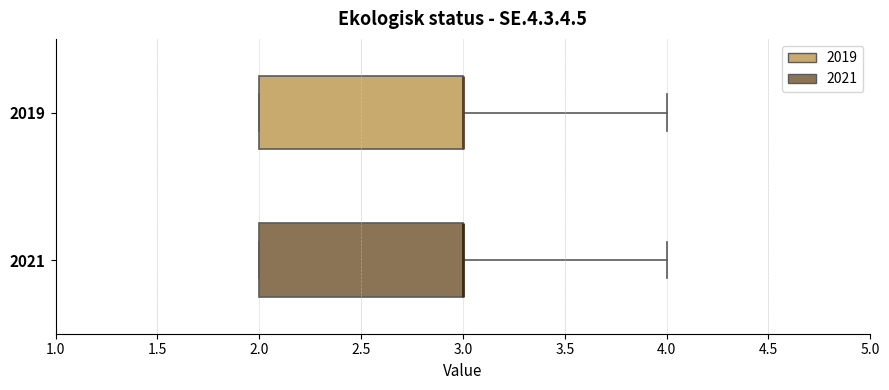

Reading bottom to top, transcribe this box plot: for each box, give where its median line is, the range the box spans, and where its two whiskers end, as read against the x-axis. The values are not printed on the chart, so give them approximately, as read against the axis.

2021: median 3 (drawn on the box's right edge), box 2 to 3, whiskers 2 to 4
2019: median 3 (drawn on the box's right edge), box 2 to 3, whiskers 2 to 4